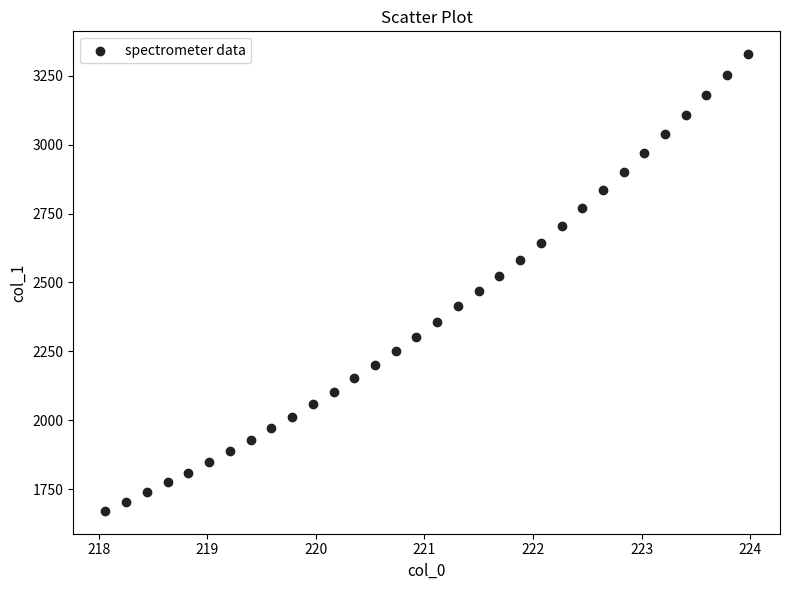

What is the range of Y values (max minus min)?

1655.7